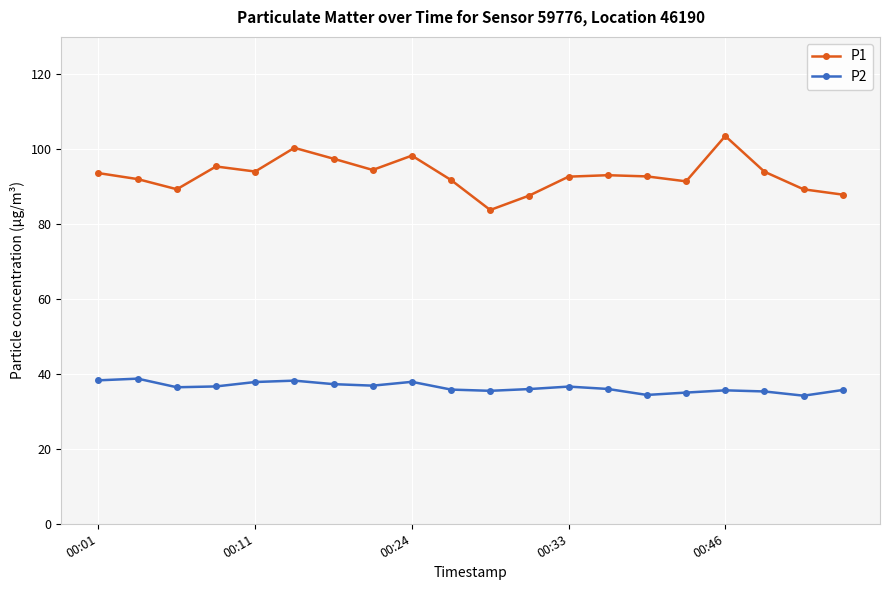

True or false: P2 and P1 intersect in this chart.

False